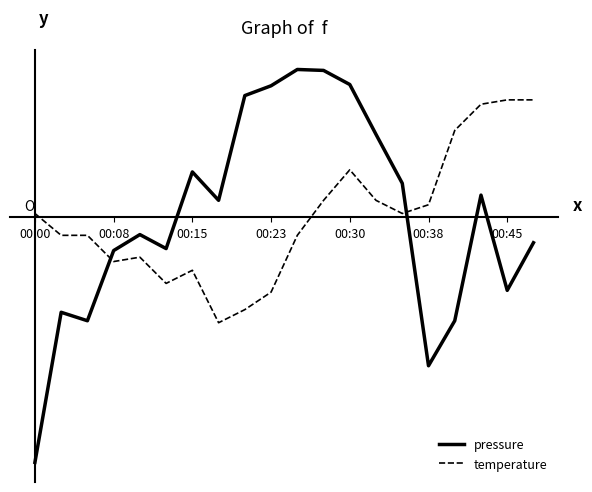

What are all the series names shown in the legend?

pressure, temperature